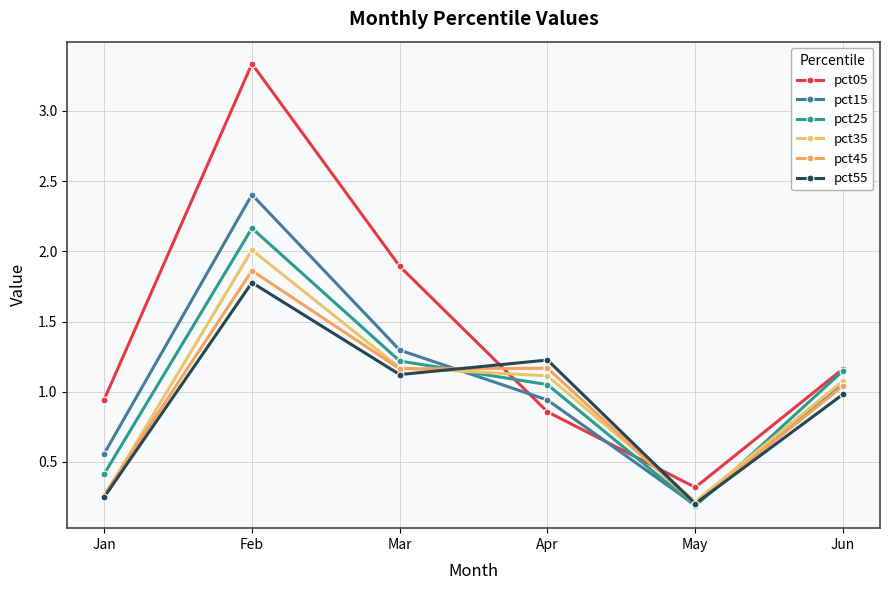

How many data points in pct25 are above 1?

4